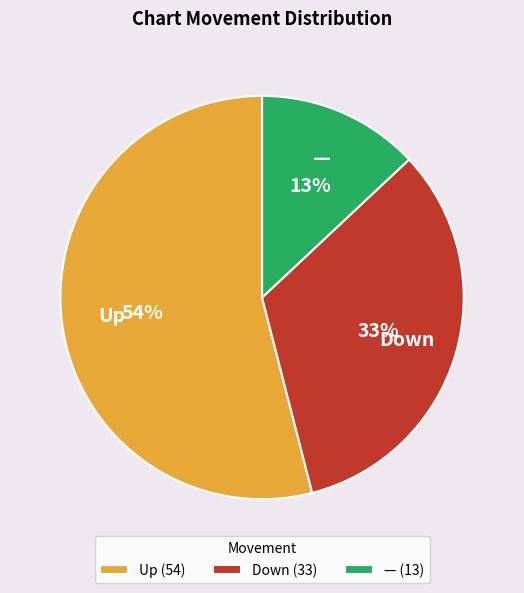

Which category accounts for the majority?

Up (54)